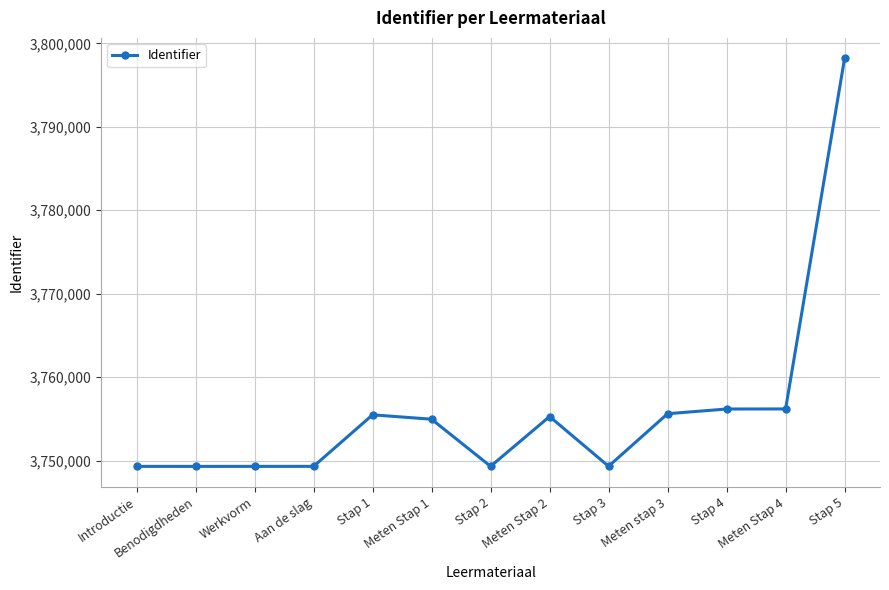

How many series are shown in this chart?

1